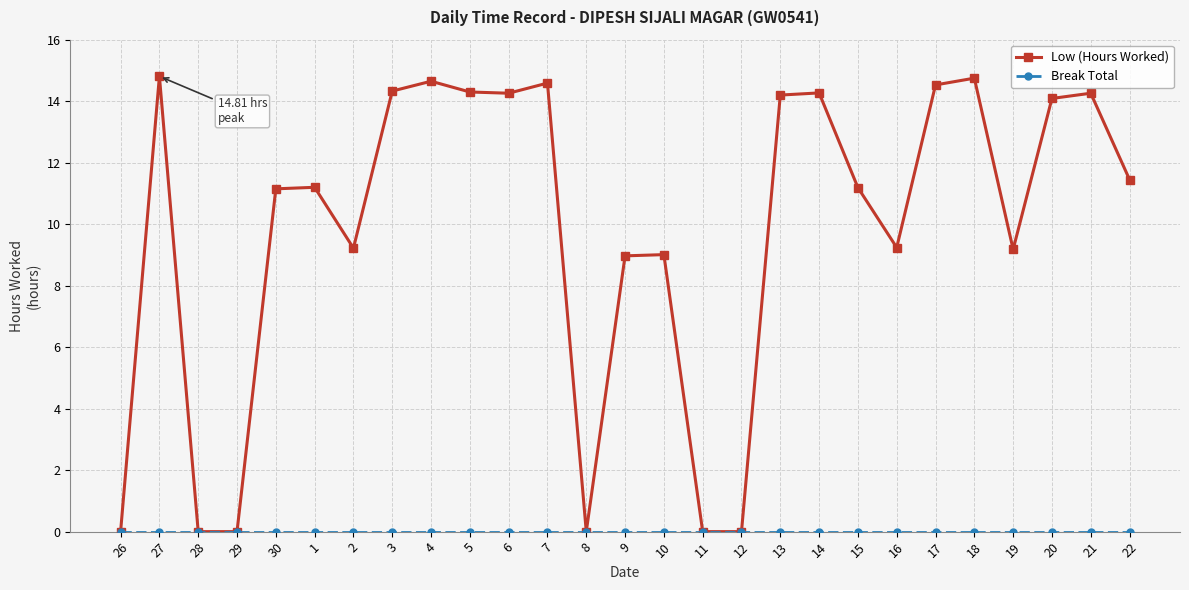

True or false: Low (Hours Worked) has more than 2 interior local peaks.

True